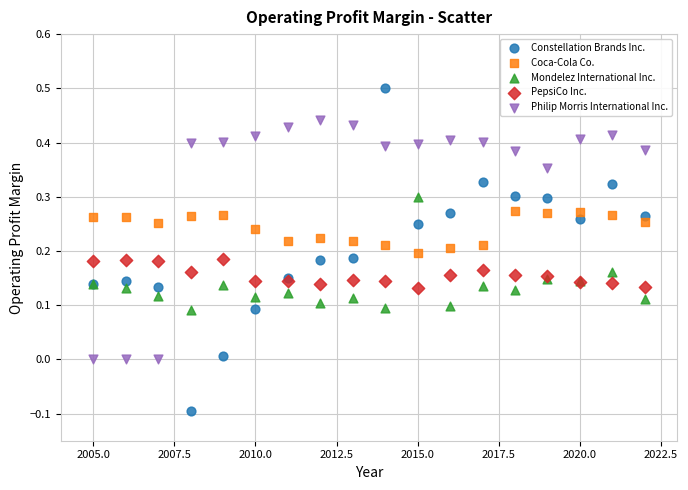

What is the X range (max minus min) for the scatter plot?

17.0